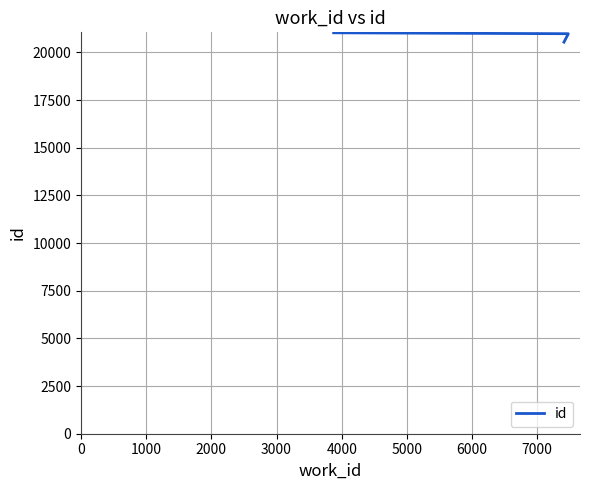

What is the maximum value shown in the chart?

21031